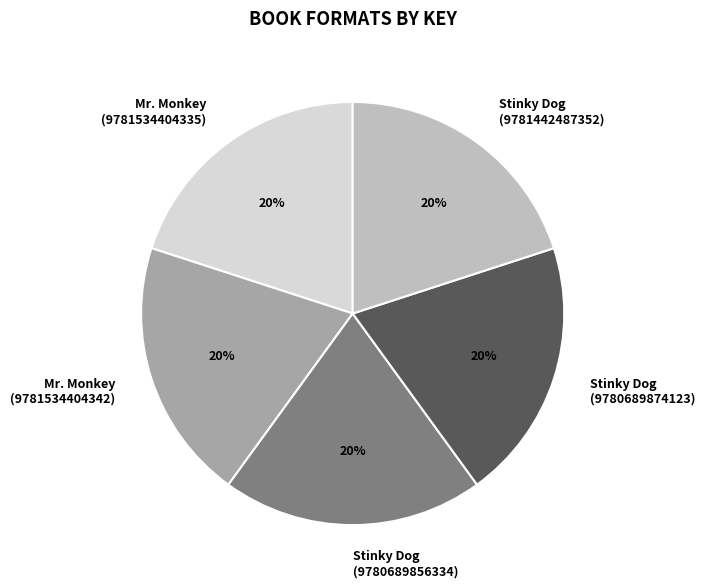

Count the number of slices in the pie.

5